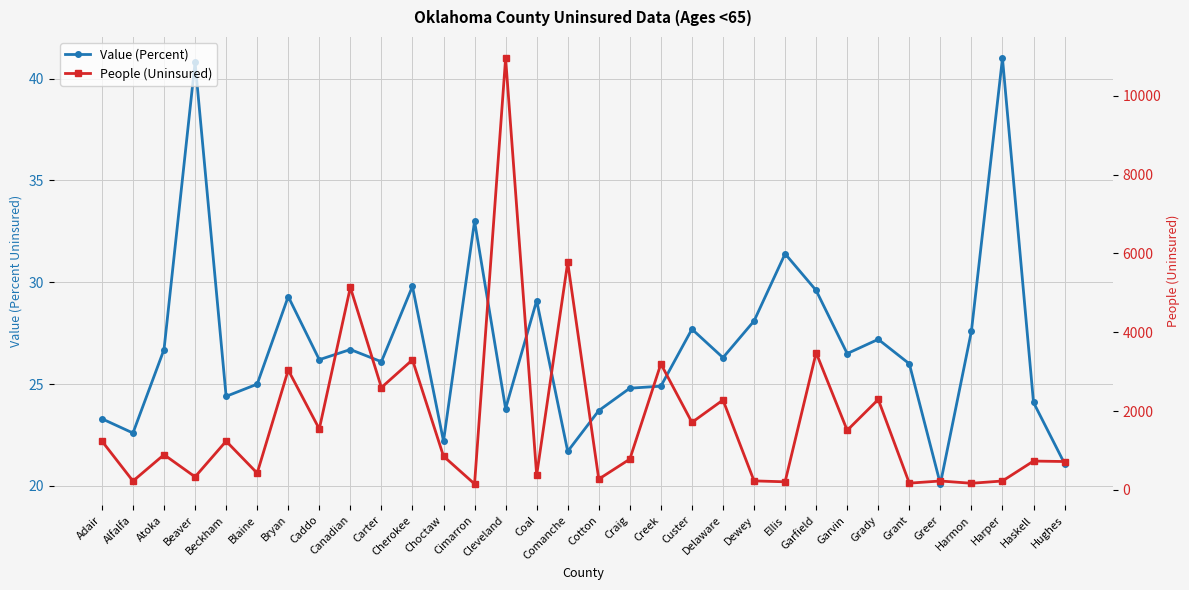

What is the difference between the second highest and second lowest values in the Value (Percent) series?

19.7